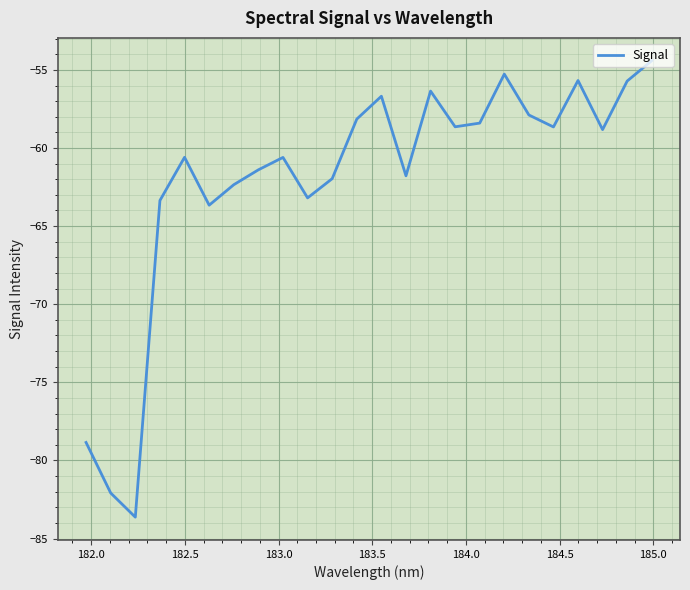

What is the greatest value displayed?

-54.4